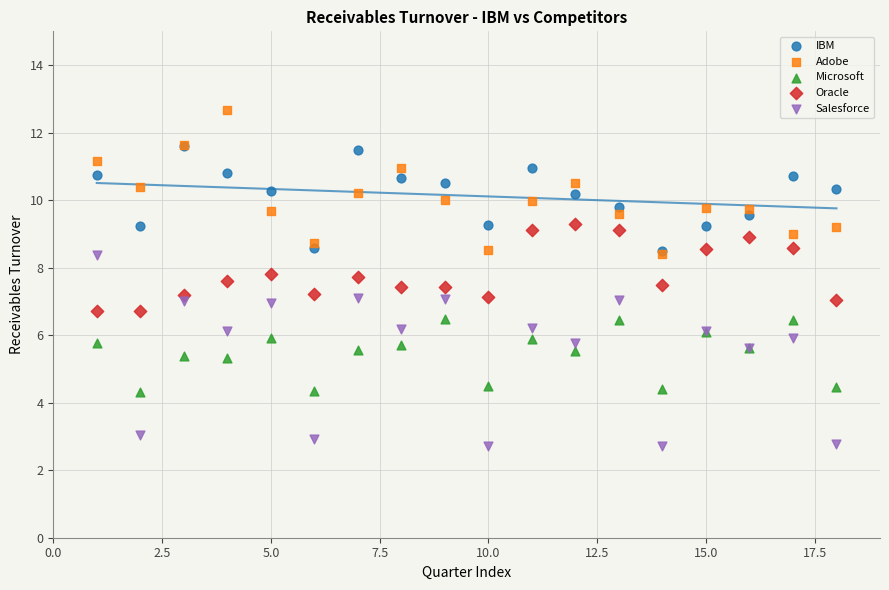

What are all the series names shown in the legend?

IBM, Adobe, Microsoft, Oracle, Salesforce